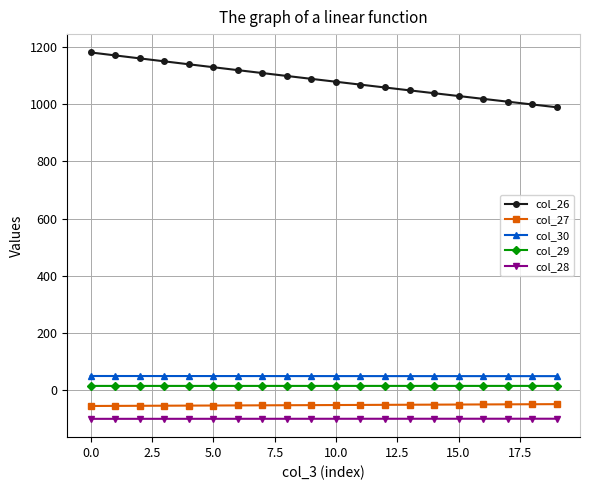

Which series has the largest range (max minus min)?

col_26